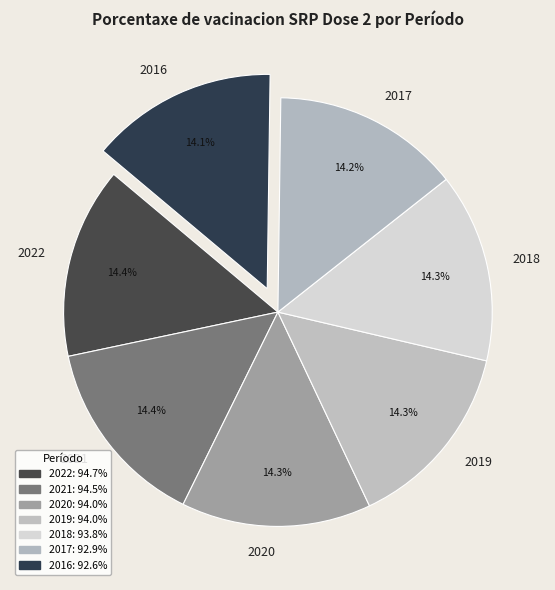

What is the total percentage of 2022 and 2019?

28.7%